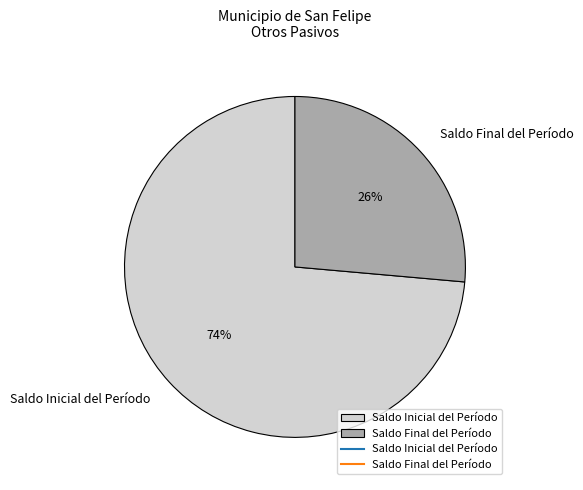

To the nearest percent, what is the combined percentage of Saldo Final del Período and Saldo Inicial del Período?

100%